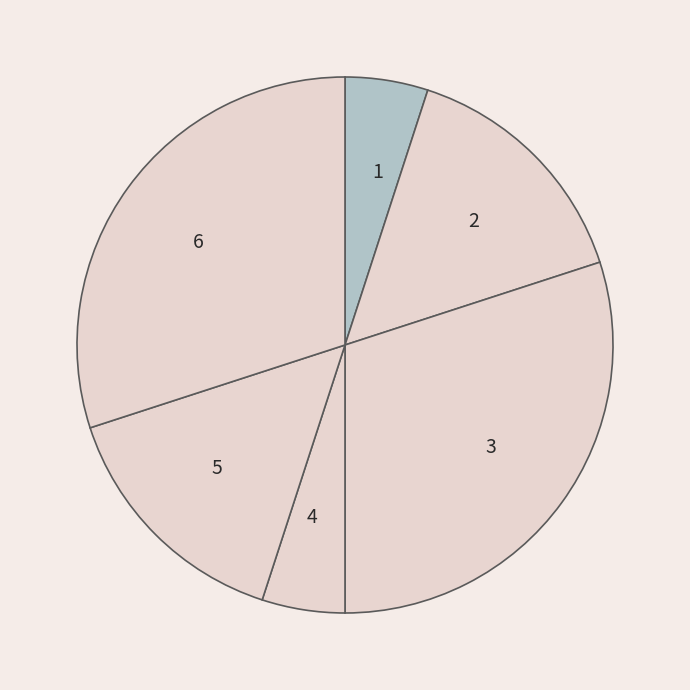

True or false: 5 accounts for 15% of the total.

True